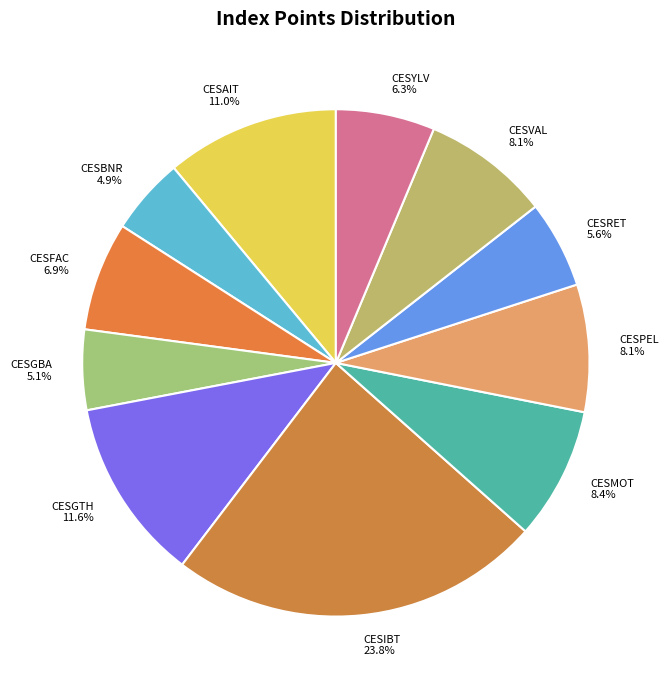

Approximately how many times larger is the value at CESRET compared to CESGTH?

0.5